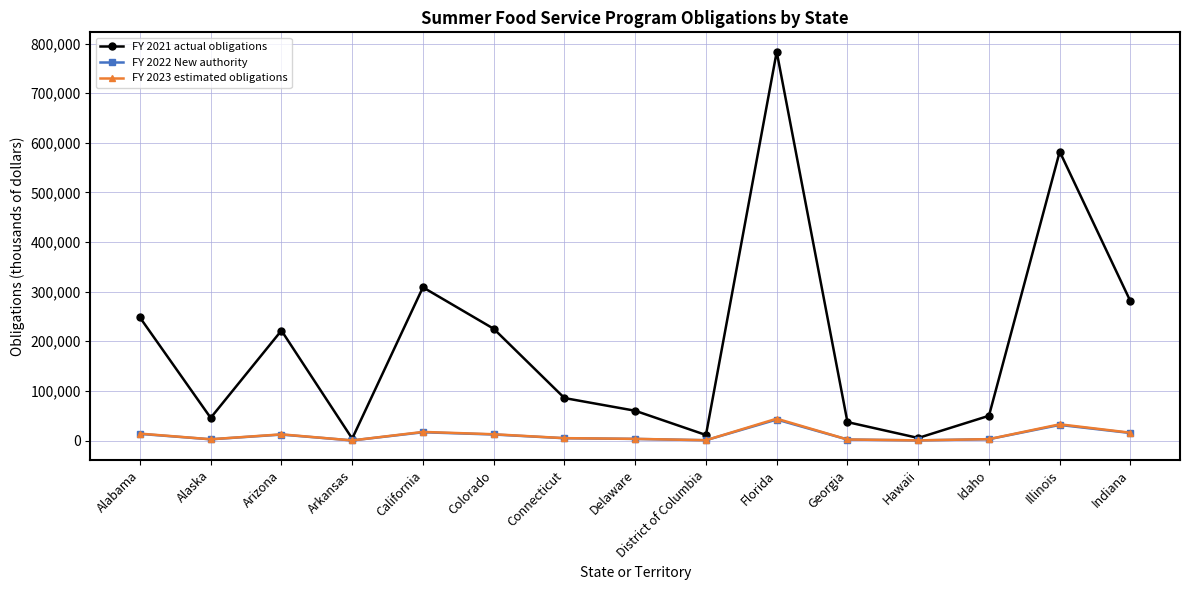

How many interior local peaks does the FY 2021 actual obligations series have?

4